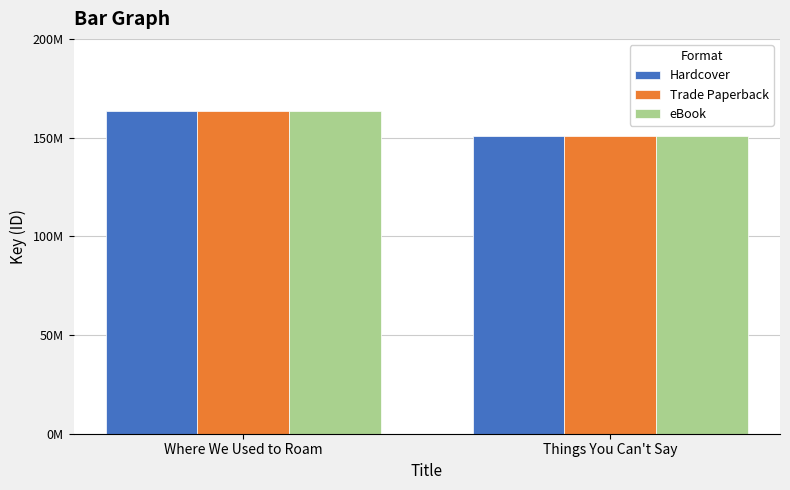

Rank the series by their maximum value, from lowest to highest.

Hardcover, Trade Paperback, eBook